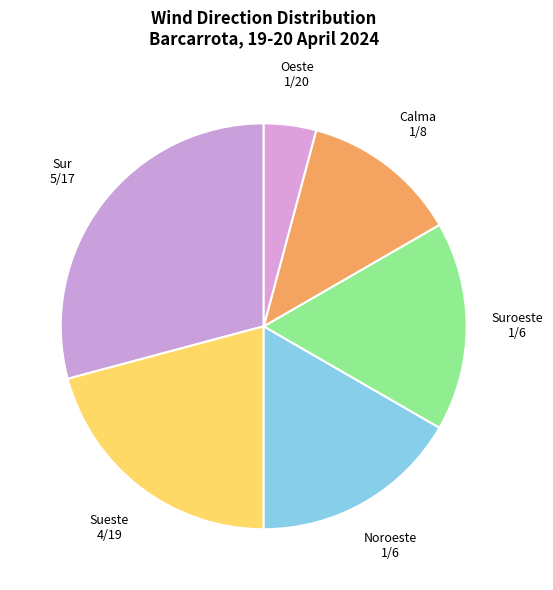

Is the sum of Suroeste 1/6 and Oeste 1/20 greater than half?

No